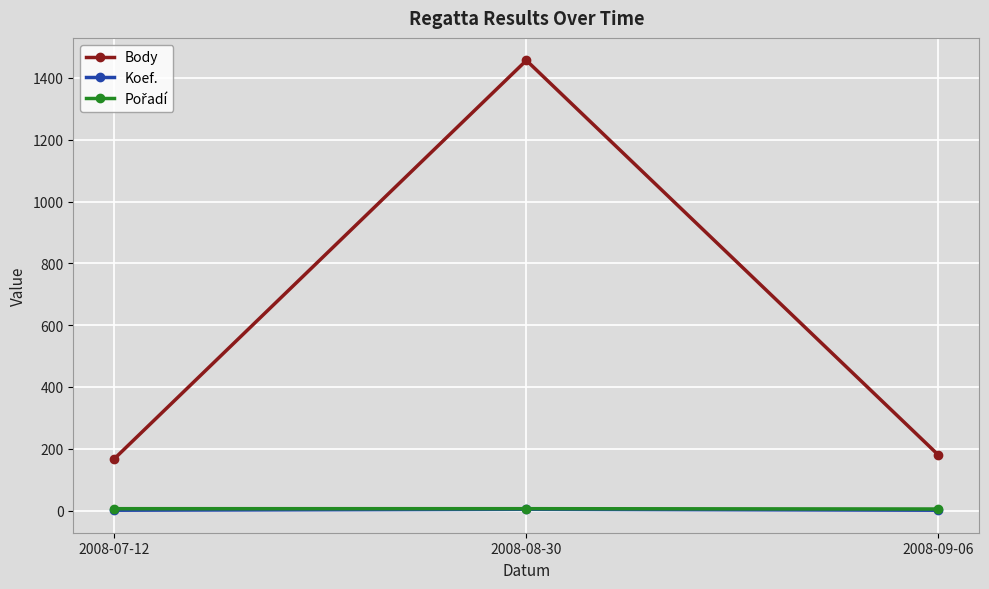

Is this an area chart (filled region under the line)?

No